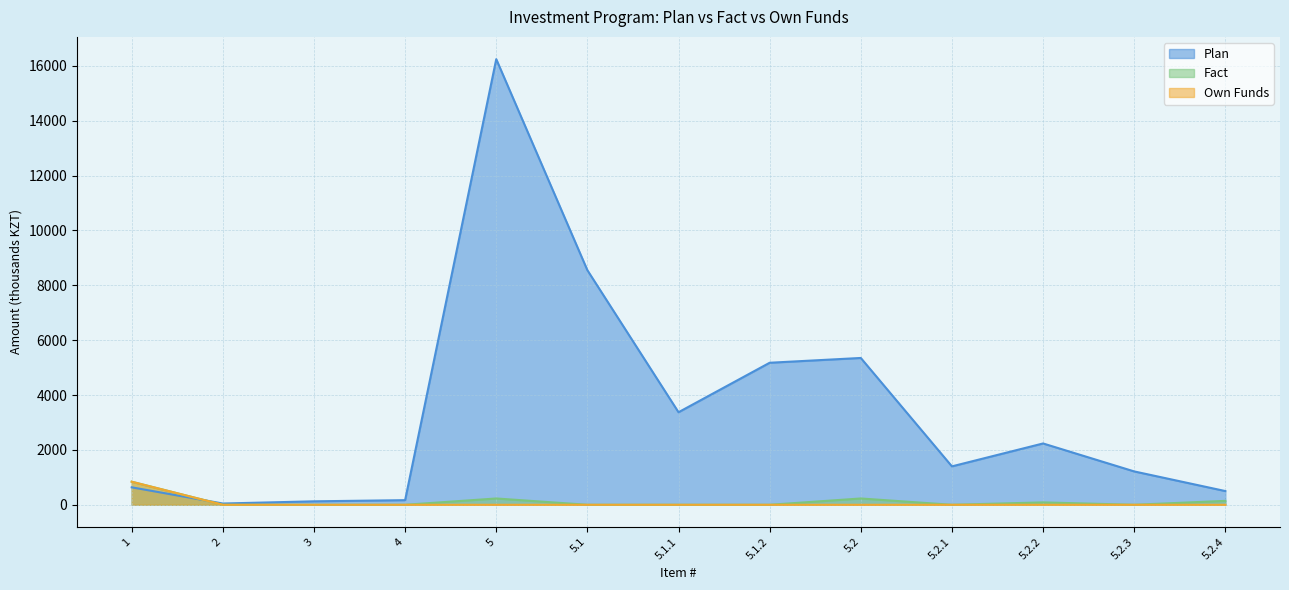

What is the difference between the second highest and second lowest values in the Plan series?

8423.0